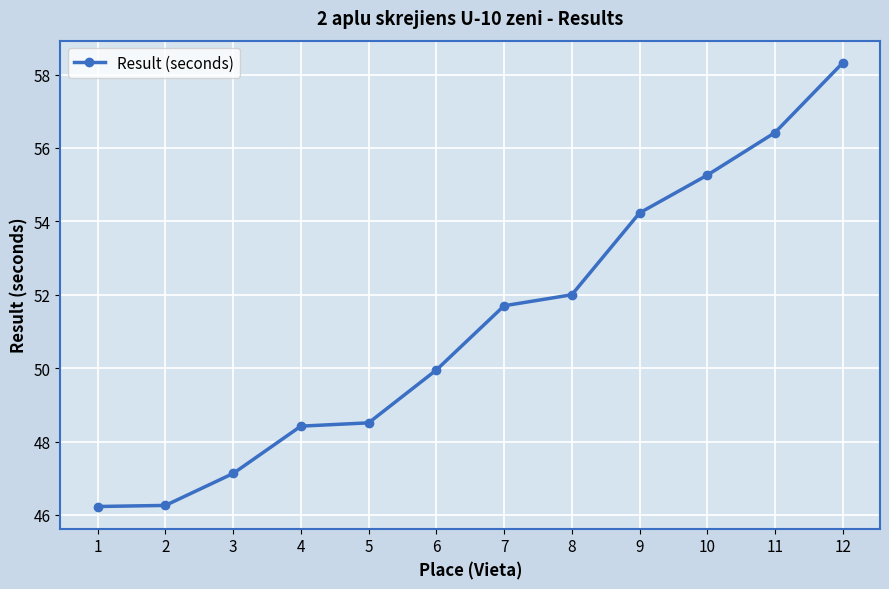

Where does the data first go above 51?

7